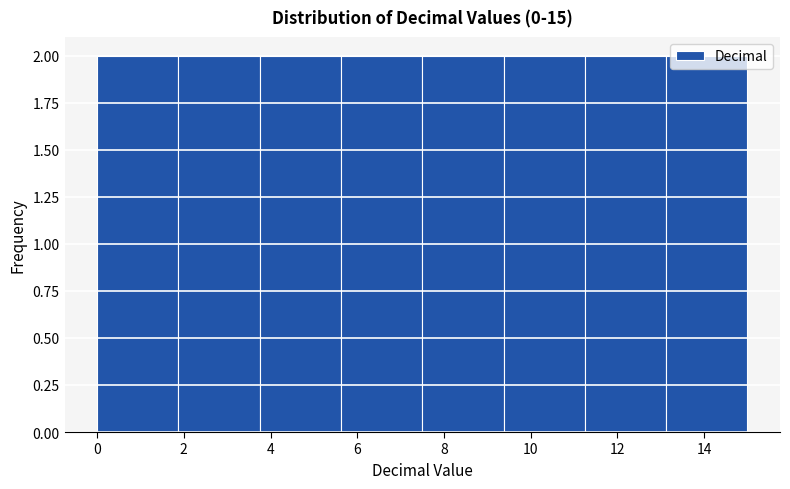

Reading left to right, transcribe this chart: for each bar, give the range it covers on the x-axis and its height. Neither the bar edges nor the heights are printed on the chart, so give them approximately, as read against the axes.

0.0 to 1.8: 2
1.8 to 3.8: 2
3.8 to 5.6: 2
5.6 to 7.6: 2
7.6 to 9.4: 2
9.4 to 11.2: 2
11.2 to 13.2: 2
13.2 to 15.0: 2